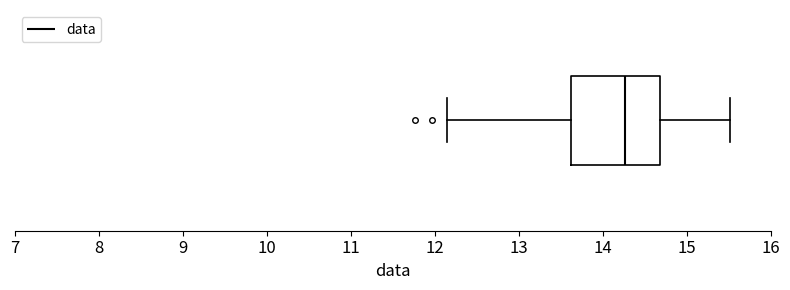

Transcribe this box plot: give where the median line is, the range the box spans, and where the two whiskers end, as read against the x-axis. The values are not printed on the chart, so give them approximately, as read against the axis.

median 14.3, box 13.6 to 14.7, whiskers 12.1 to 15.5